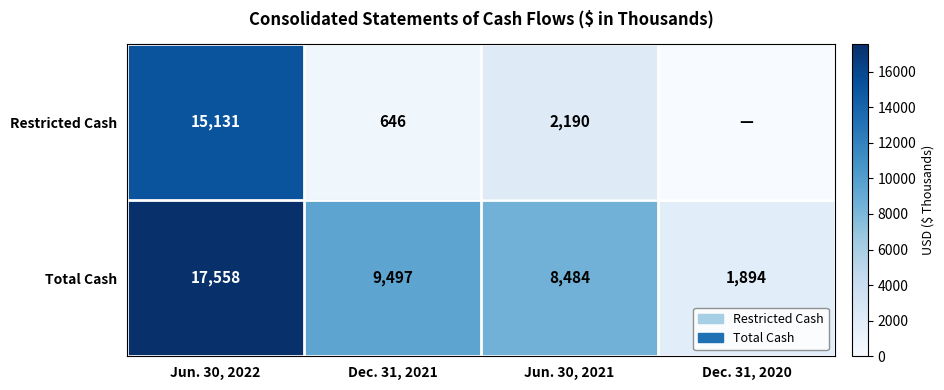

What is the spread (max minus min) of values at Jun. 30, 2022?

2427